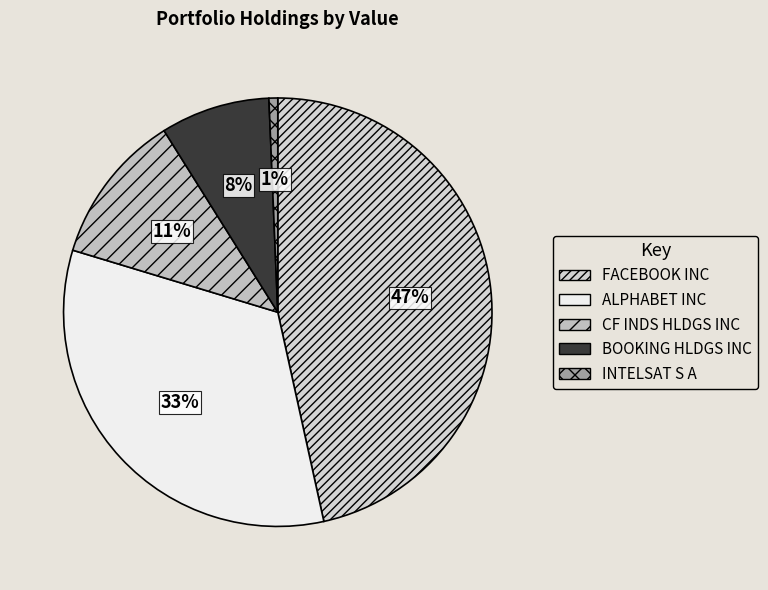

Does any single category account for the majority?

No